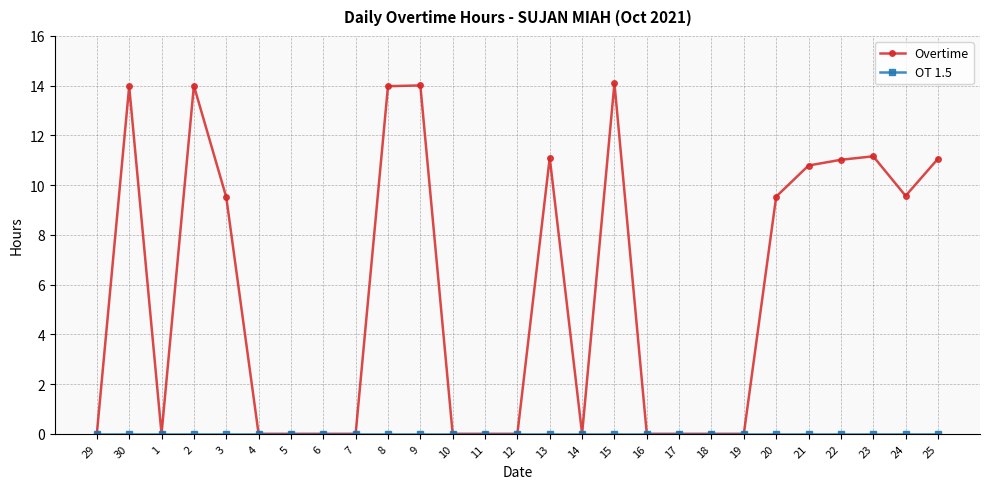

Is it true that Overtime equals 0.0 at 19?

True